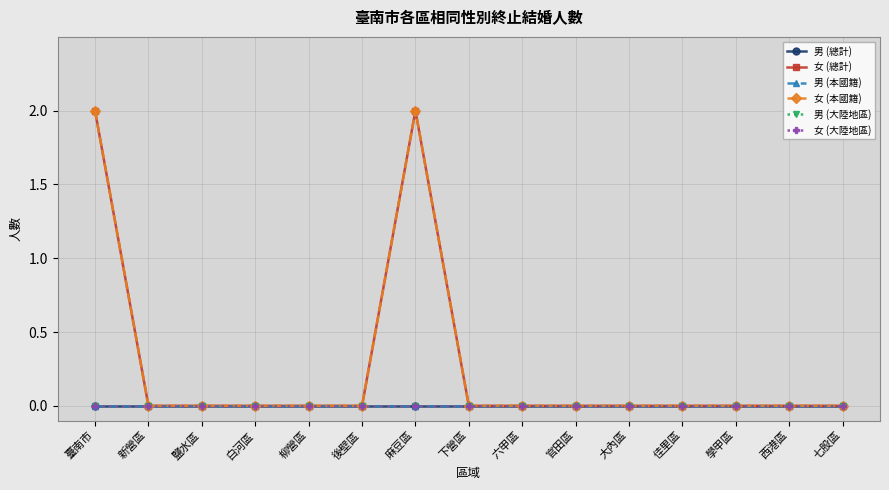

Does the chart have visible grid lines?

Yes